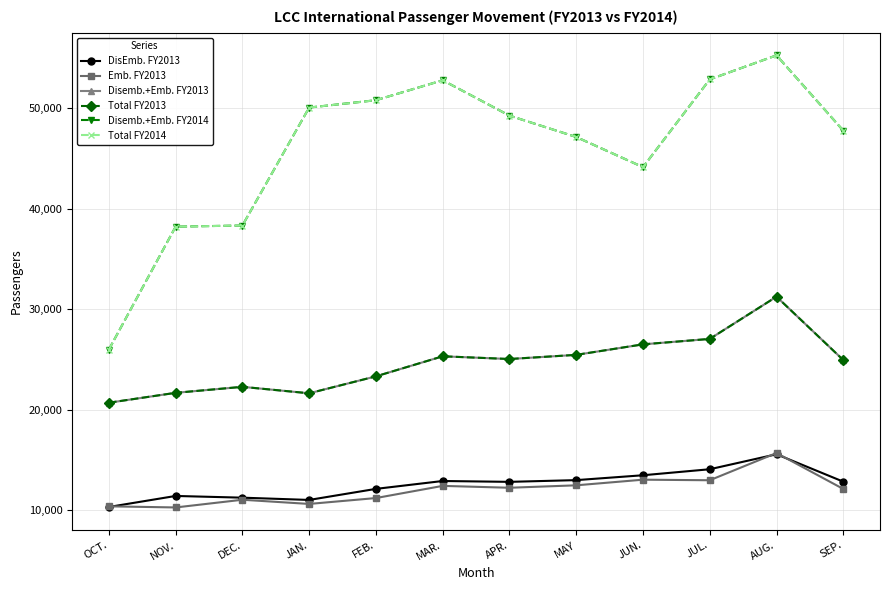

What is the label of the 10th point from the right?

DEC.